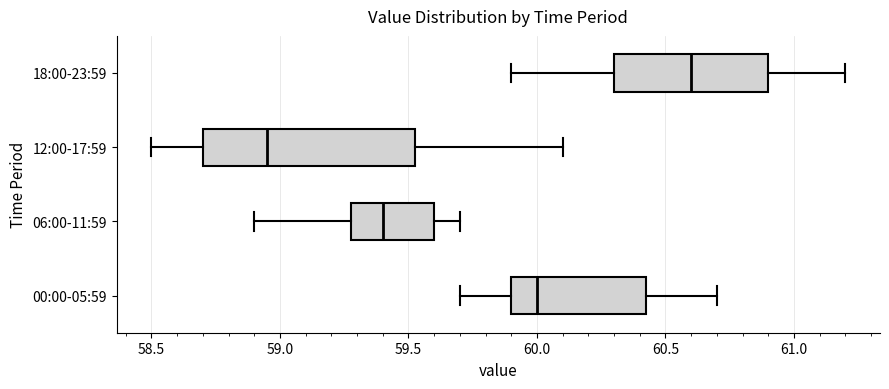

Which box's median line is the furthest to the left?

12:00-17:59